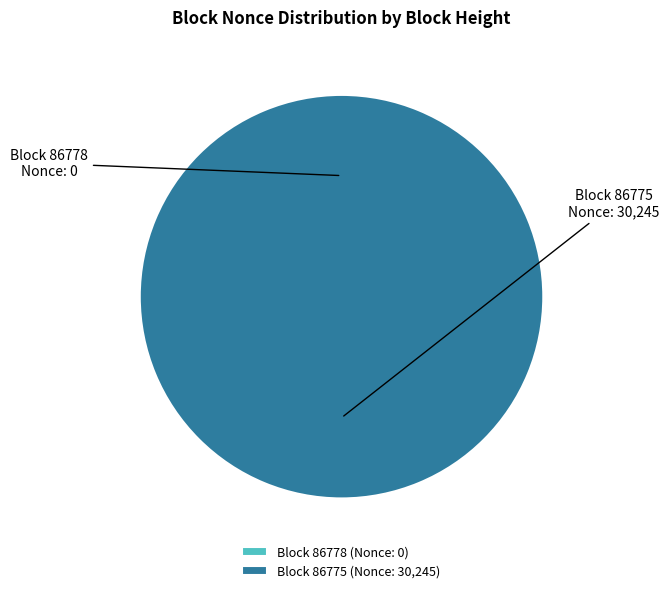

How much of the chart is everything except 86778?

100.0%